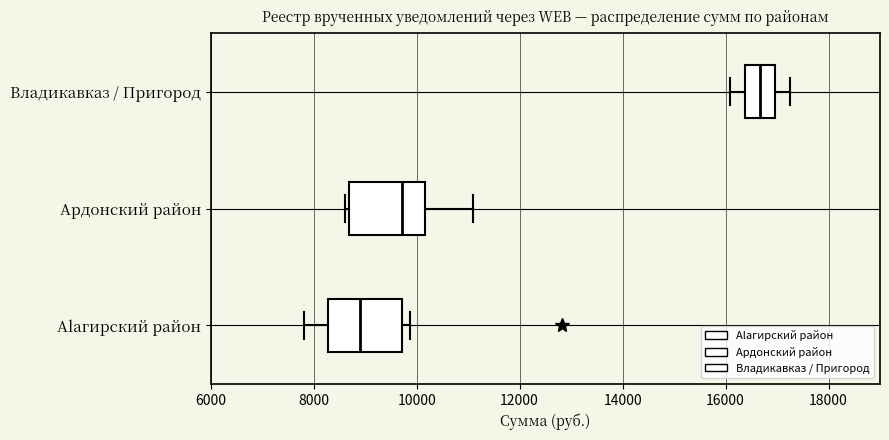

Reading bottom to top, read every box against the x-axis: the position of its median line, the range the box covers, and the ends of its whiskers. The values are not printed on the chart, so give them approximately, as read against the axis.

Alагирский район: median 9000, box 8200 to 9800, whiskers 7800 to 9800 (just right of the box's right edge)
Ардонский район: median 9800, box 8600 to 10200, whiskers 8600 (just left of the box's left edge) to 11000
Владикавказ / Пригород: median 16600, box 16400 to 17000, whiskers 16000 to 17200